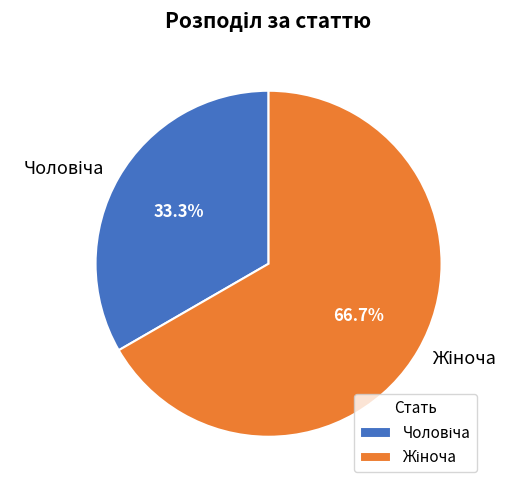

Is there a majority slice in this chart?

Yes